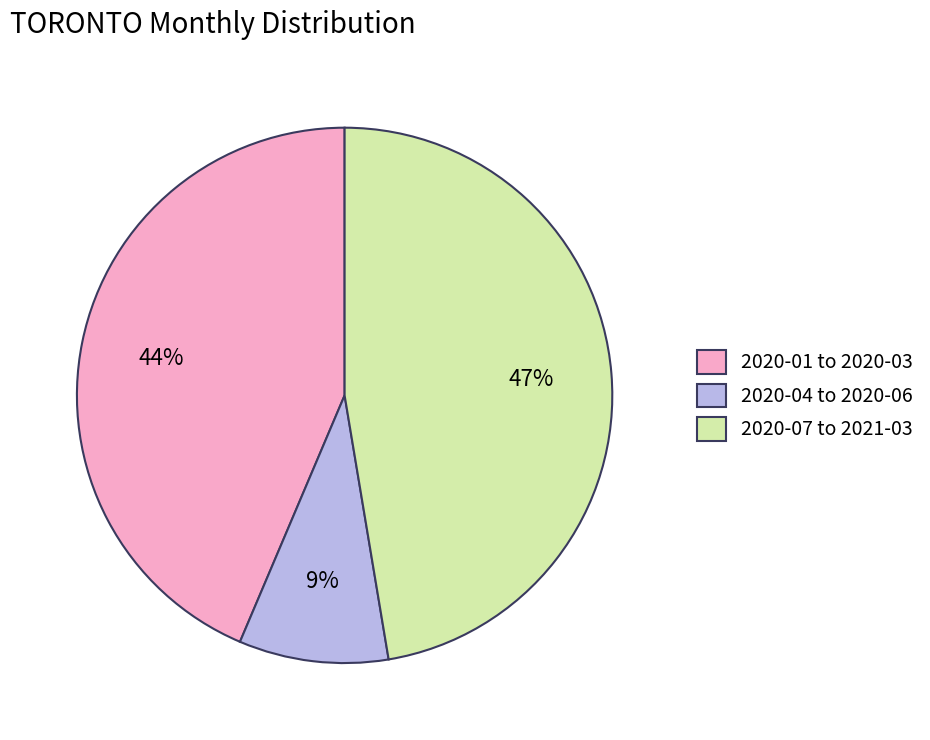

To the nearest percent, what is the average slice percentage?

33%